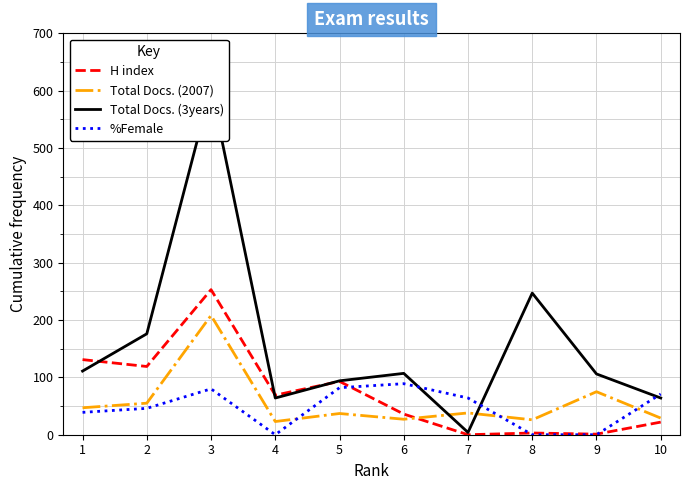

What is the sum of all %Female values?

471